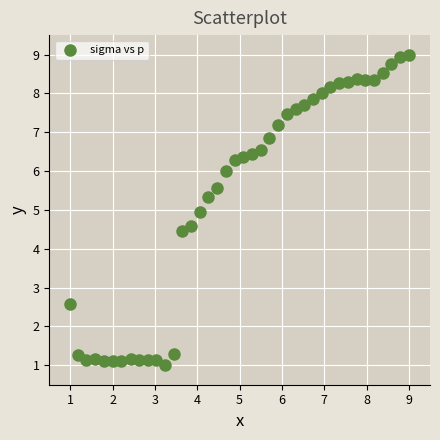

What is the range of X values (max minus min)?

8.0